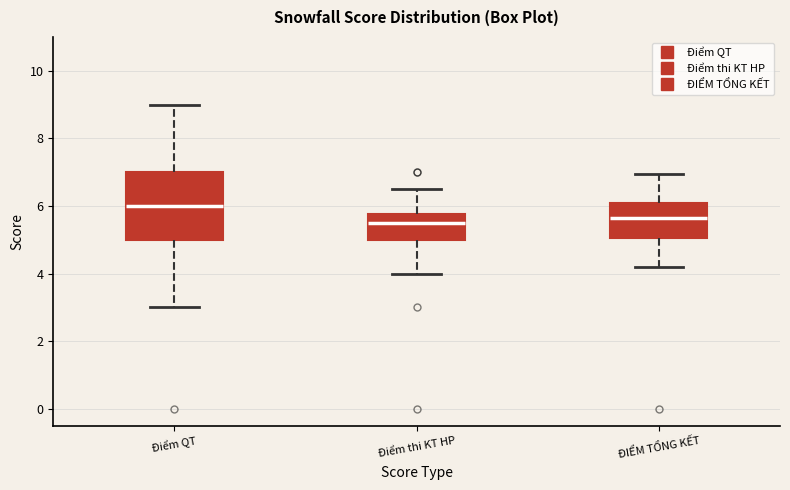

Which box is the tallest, from its lower edge to its upper edge?

Điểm QT